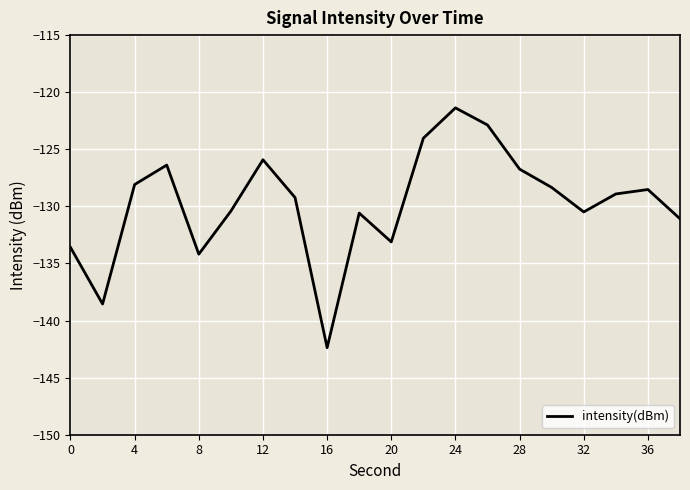

What is the maximum value shown in the chart?

-121.4